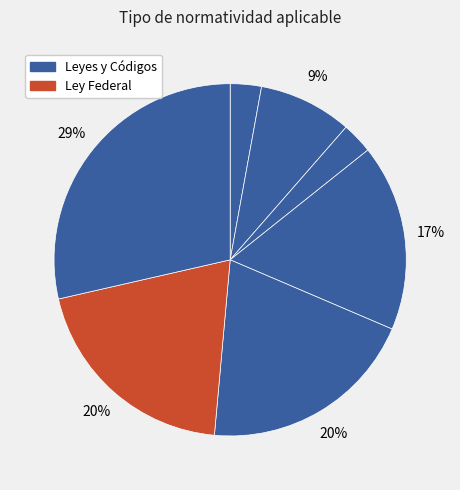

Count the number of slices in the pie.

7